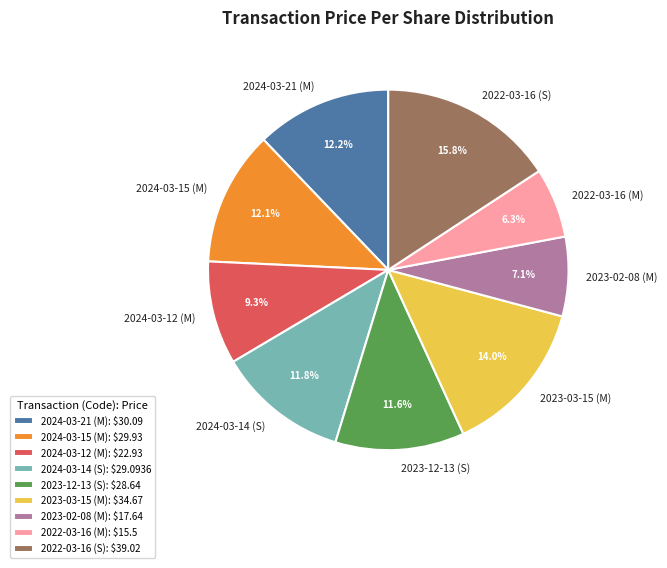

What percentage is NOT represented by 2023-02-08 (M)?

92.9%